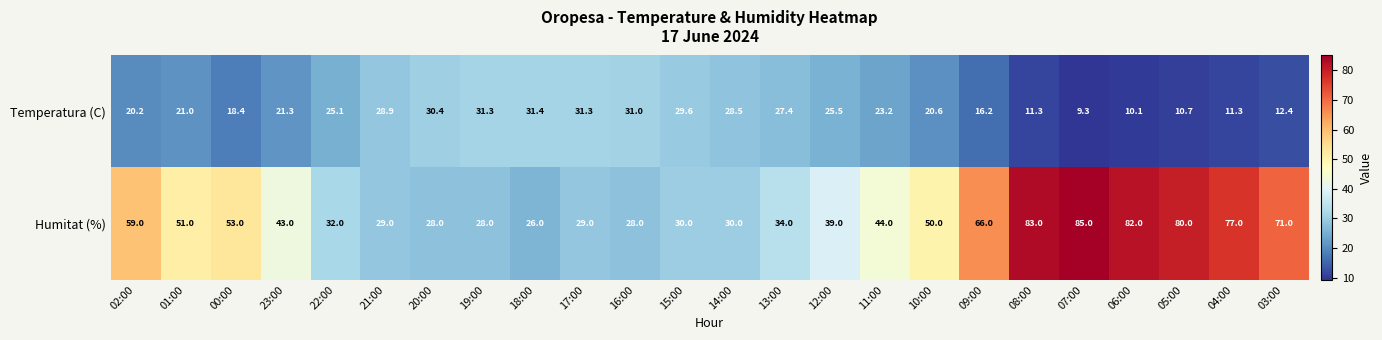

What is the difference between the maximum and minimum values in the Humitat (%) series?

59.0